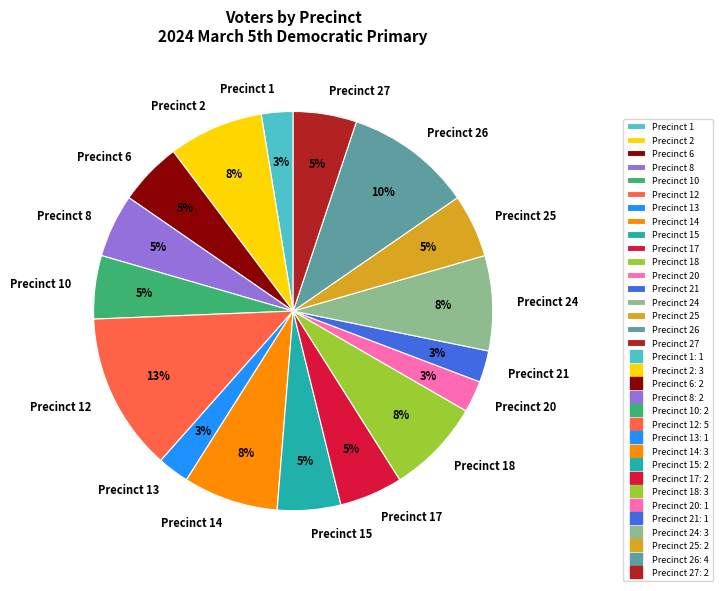

How many slices are in this pie chart?

17